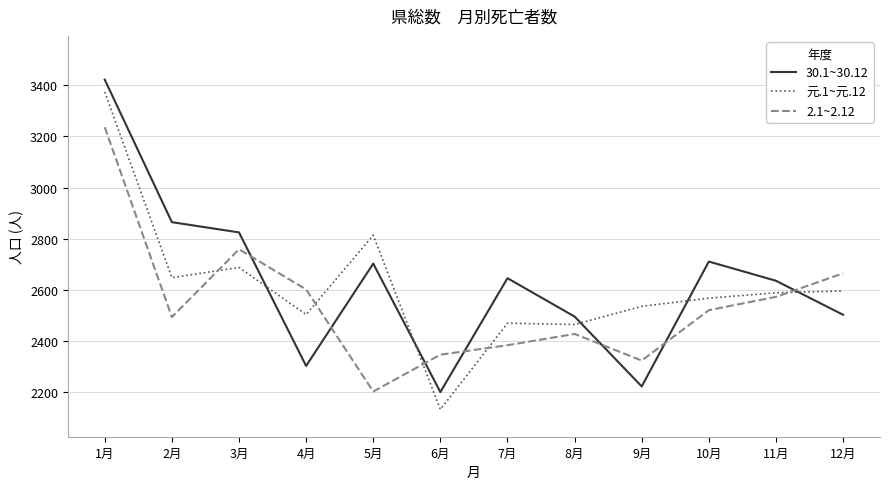

Is it true that 元.1~元.12 equals 4496 at 4月?

False